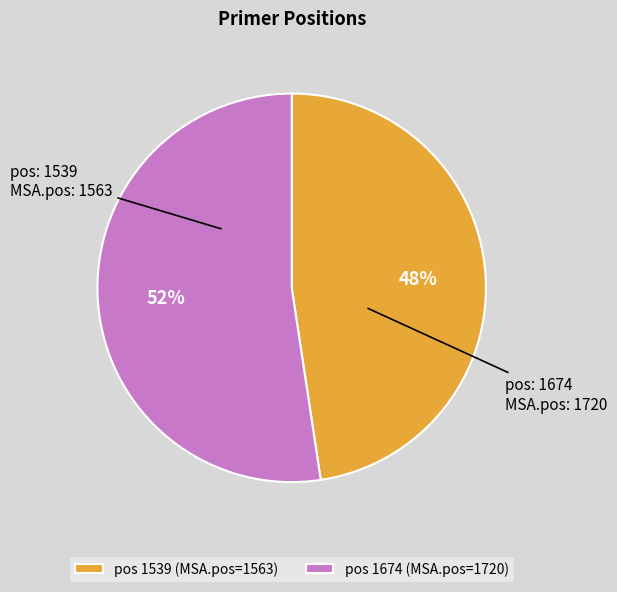

To the nearest percent, what is the average slice percentage?

50%